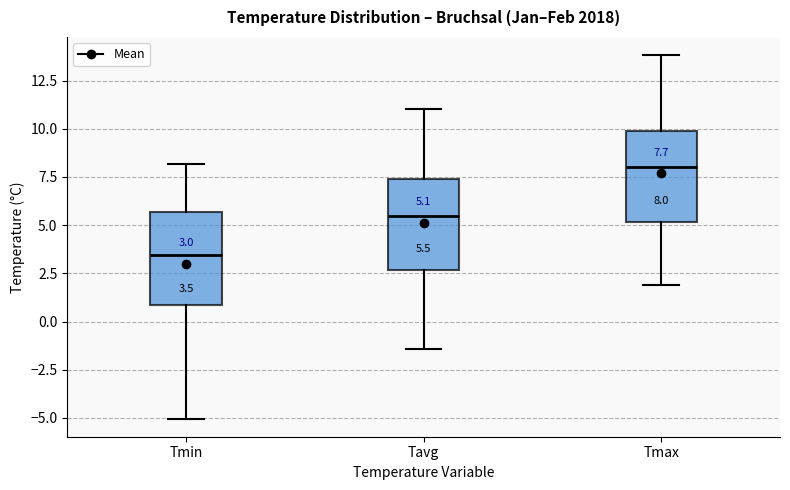

Which box's median line is the lowest?

Tmin